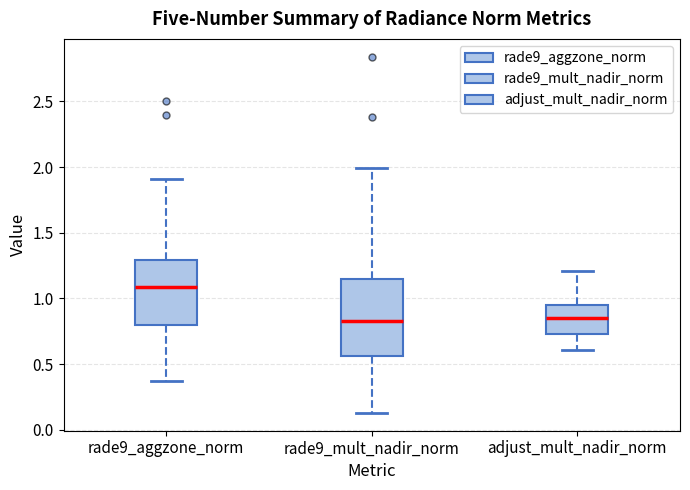

Reading left to right, read every box against the y-axis: the position of its median line, the range the box covers, and the ends of its whiskers. The values are not printed on the chart, so give them approximately, as read against the axis.

rade9_aggzone_norm: median 1.10, box 0.80 to 1.30, whiskers 0.35 to 1.90
rade9_mult_nadir_norm: median 0.85, box 0.55 to 1.15, whiskers 0.15 to 2.00
adjust_mult_nadir_norm: median 0.85, box 0.75 to 0.95, whiskers 0.60 to 1.20